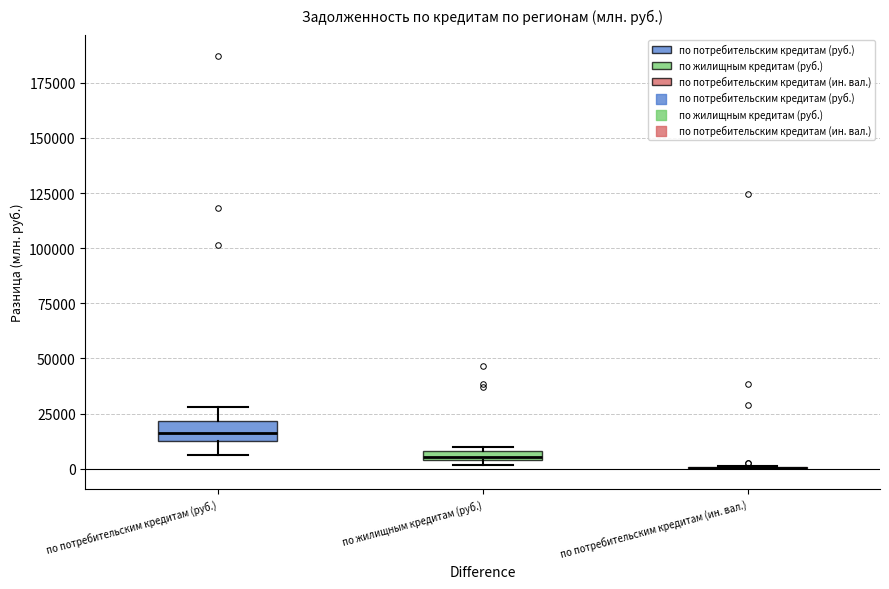

Where is the lower edge of the box for по жилищным кредитам (руб.) on the y-axis? The values are not printed on the chart, so give them approximately, as read against the axis.

5000